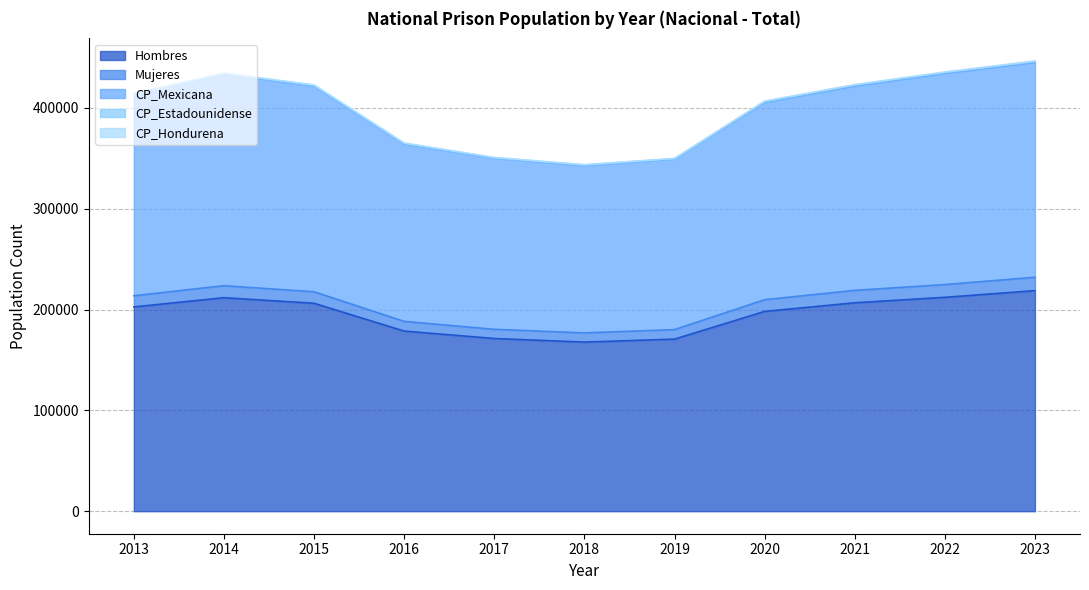

Read the Hombres value at 2019.

170670